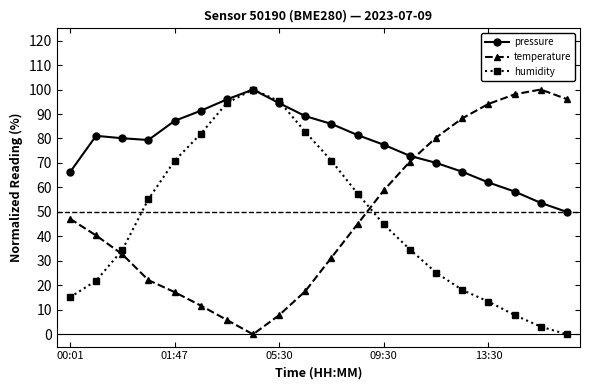

How many values in the temperature series exceed 45?

10